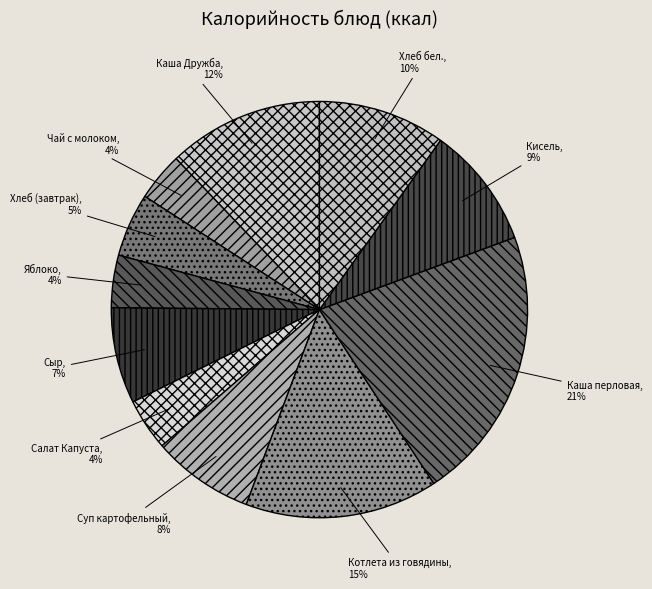

Which has a higher value, Хлеб бел. or Суп картофельный?

Хлеб бел.